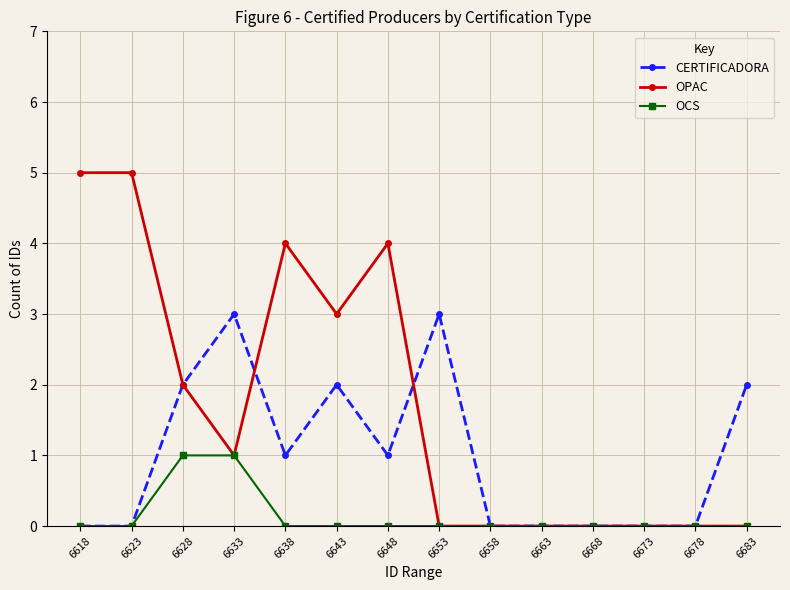

Is the value of CERTIFICADORA at 6658 greater than the value of OPAC at 6618?

No